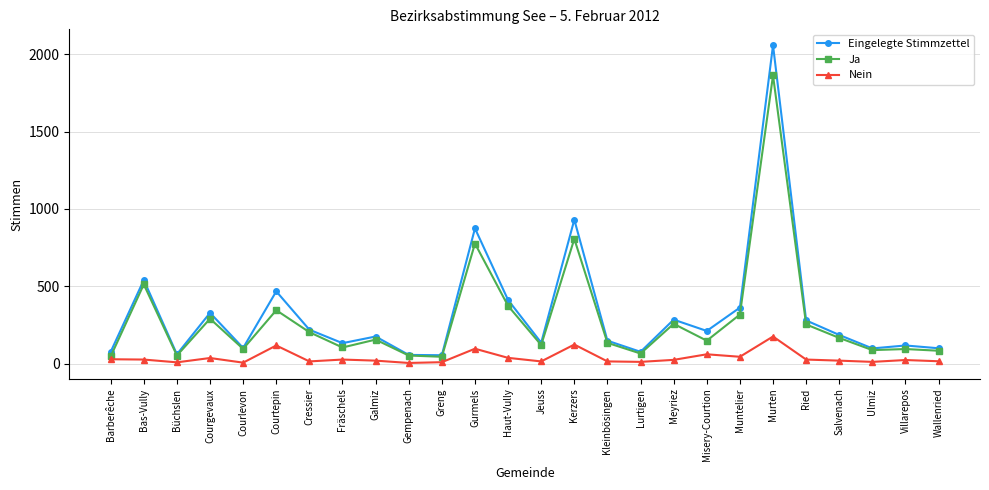

Which category has the highest value in the Eingelegte Stimmzettel series?

Murten